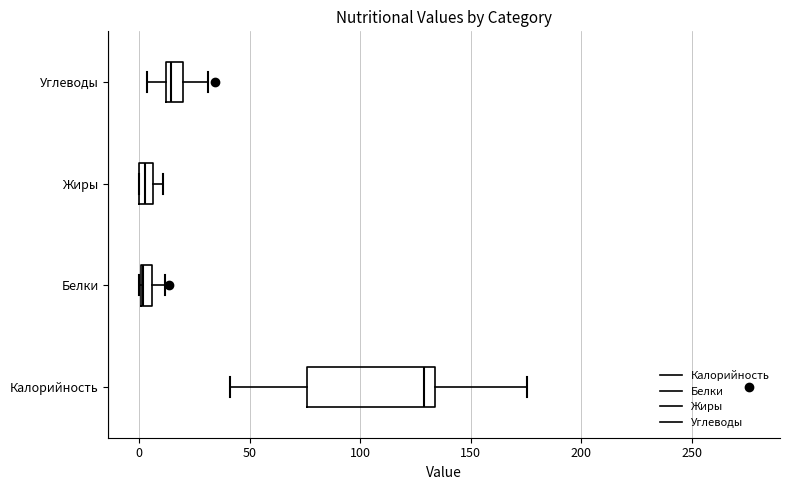

Which box has the furthest to the right median line?

Калорийность